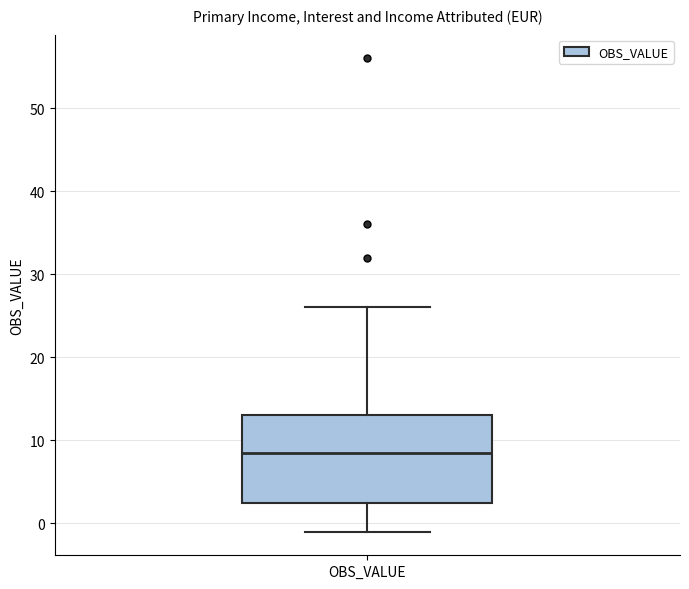

Transcribe this box plot: give where the median line is, the range the box spans, and where the two whiskers end, as read against the y-axis. The values are not printed on the chart, so give them approximately, as read against the axis.

median 9, box 3 to 13, whiskers -1 to 26